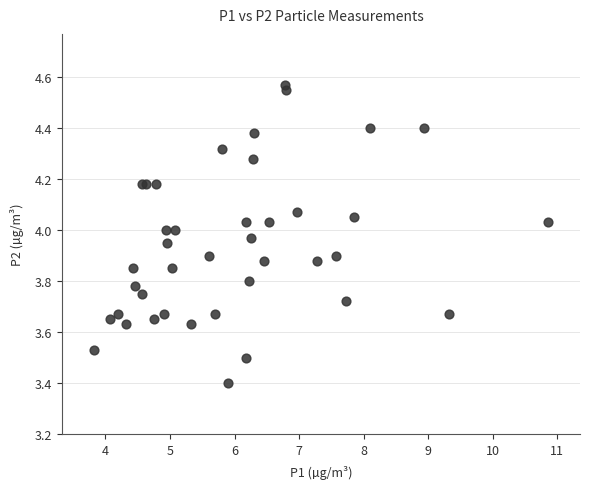

What Y value in the scatter plot is closest to 3?

3.4